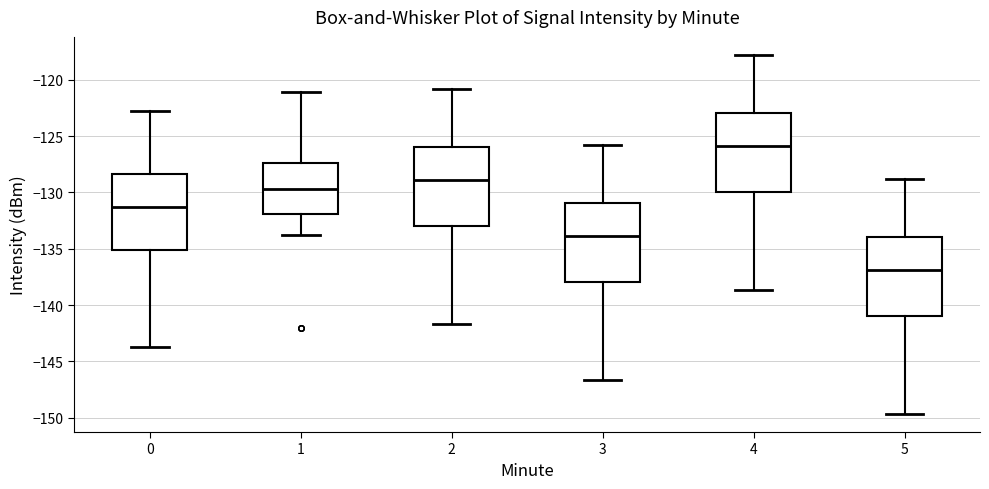

Reading left to right, transcribe this box plot: for each box, give where its median line is, the range the box spans, and where its two whiskers end, as read against the y-axis. The values are not printed on the chart, so give them approximately, as read against the axis.

0: median -131.5, box -135.0 to -128.5, whiskers -143.5 to -123.0
1: median -129.5, box -132.0 to -127.5, whiskers -134.0 to -121.0
2: median -129.0, box -133.0 to -126.0, whiskers -141.5 to -121.0
3: median -134.0, box -138.0 to -131.0, whiskers -146.5 to -126.0
4: median -126.0, box -130.0 to -123.0, whiskers -138.5 to -118.0
5: median -137.0, box -141.0 to -134.0, whiskers -149.5 to -129.0